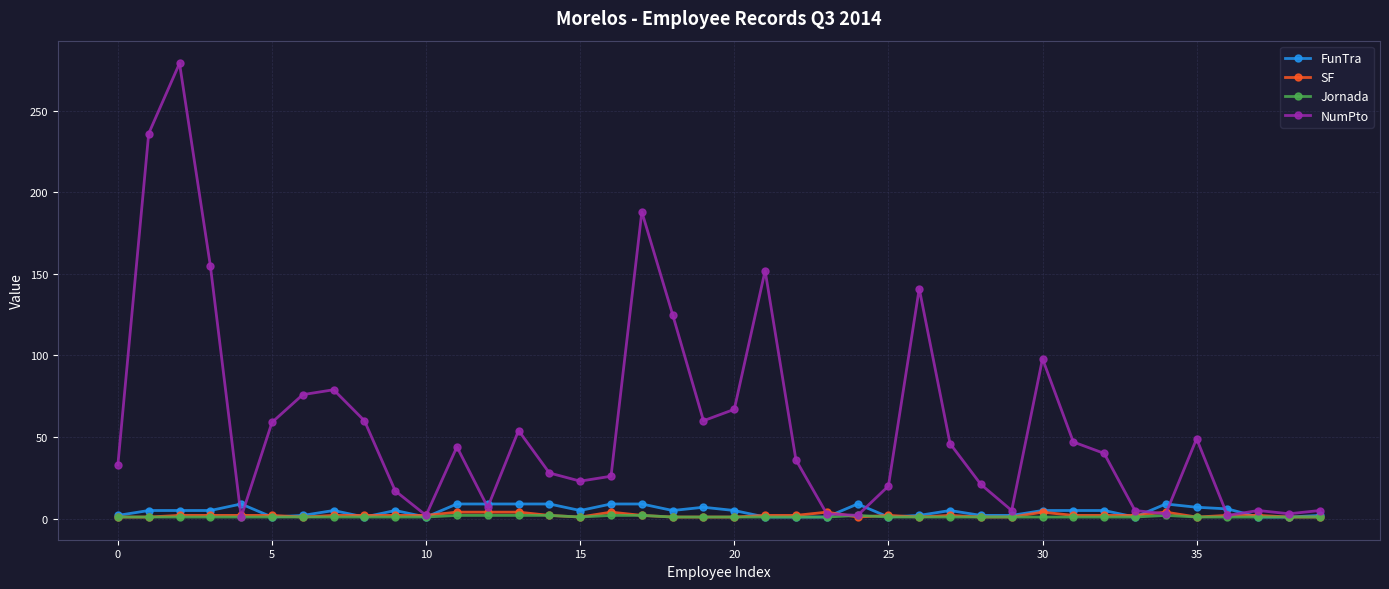

True or false: FunTra has more than 0 points higher than both neighbors.

True